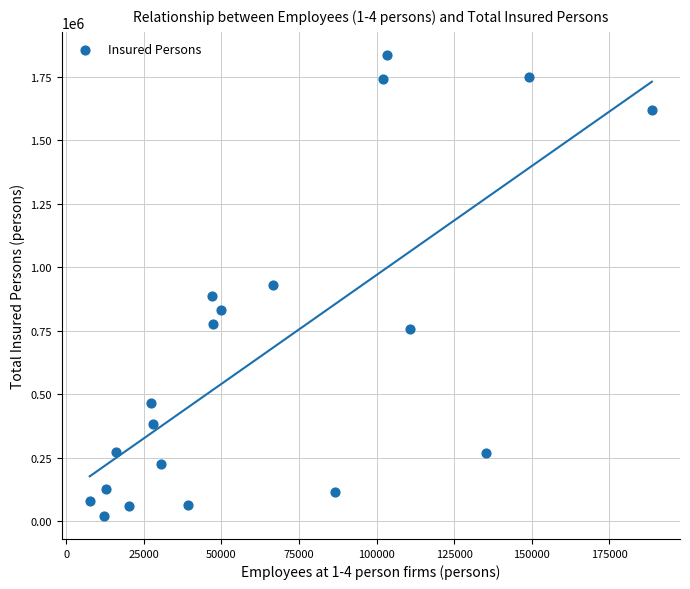

What is the range of X values (max minus min)?

181074